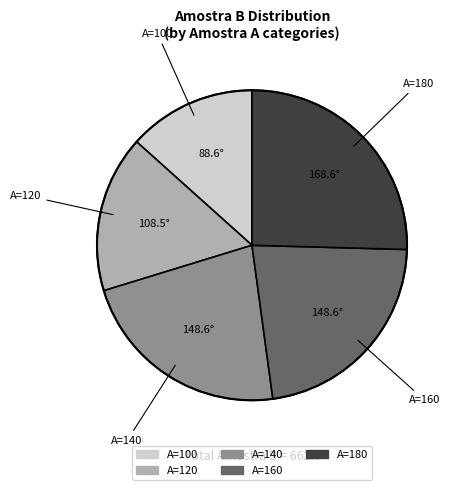

How many segments does this pie chart have?

5